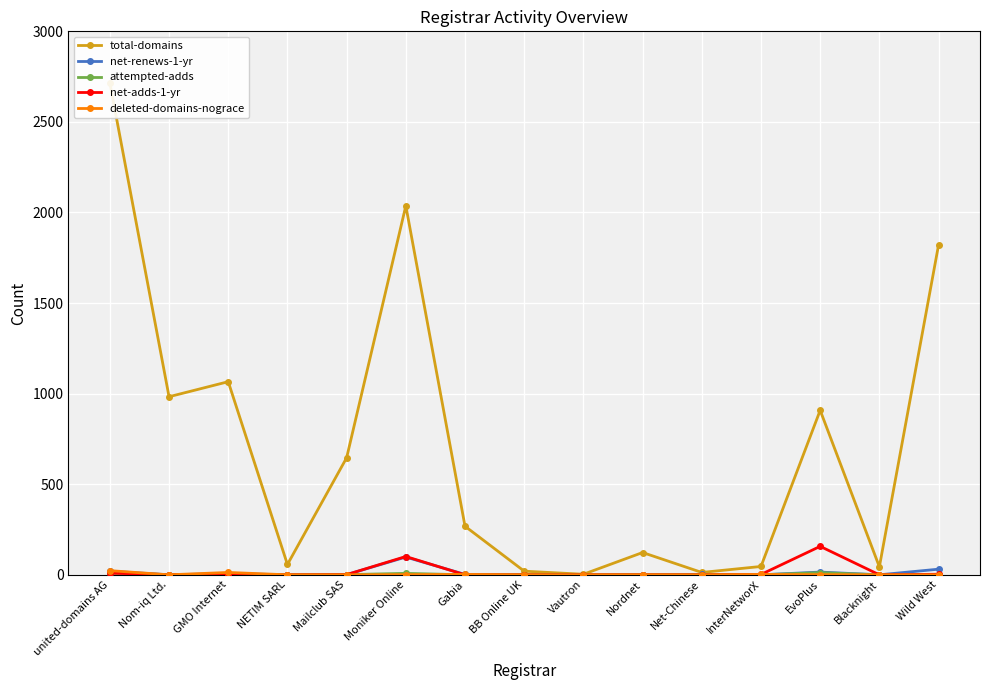

At how many categories does at least one series exceed 906?

6